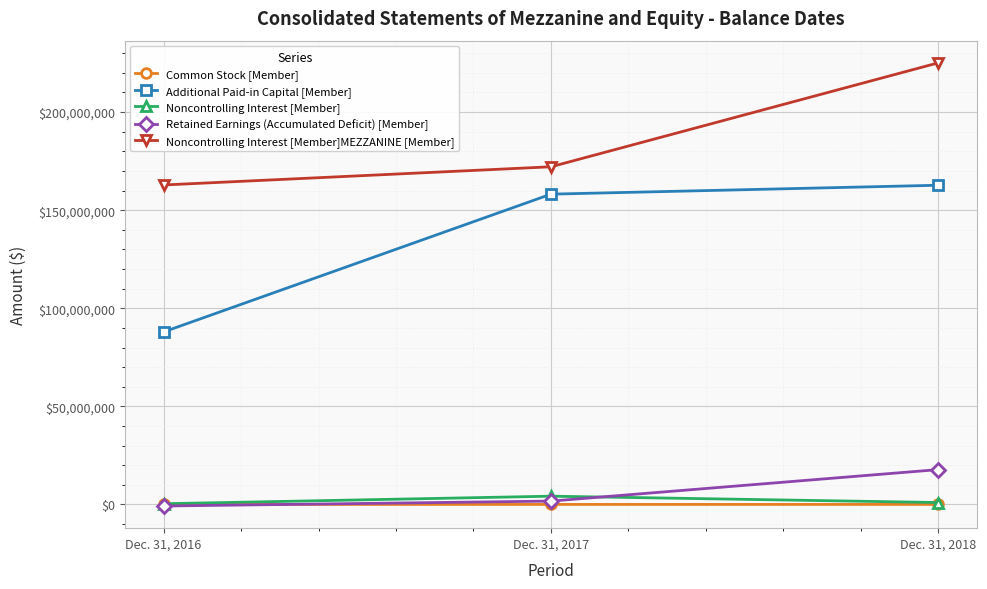

Which label corresponds to the largest value in the chart?

Dec. 31, 2018